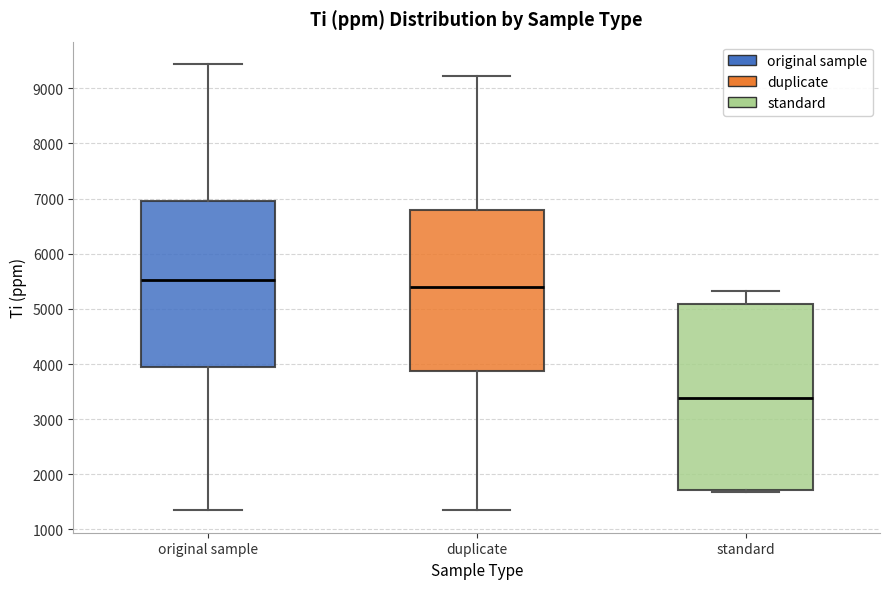

Reading left to right, read every box against the y-axis: the position of its median line, the range the box covers, and the ends of its whiskers. The values are not printed on the chart, so give them approximately, as read against the axis.

original sample: median 5500, box 3900 to 7000, whiskers 1400 to 9400
duplicate: median 5400, box 3900 to 6800, whiskers 1300 to 9200
standard: median 3400, box 1700 to 5100, whiskers 1700 (just below the box's lower edge) to 5300